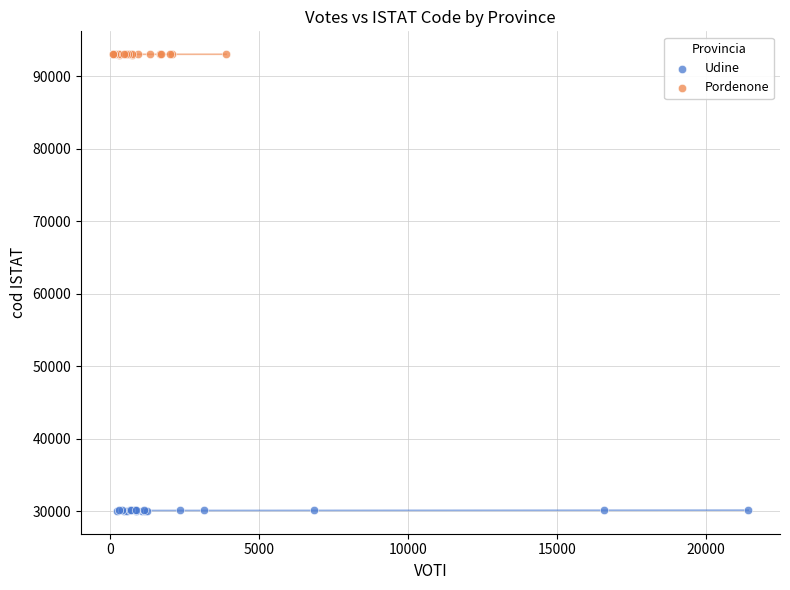

What are all the series names shown in the legend?

Udine, Pordenone